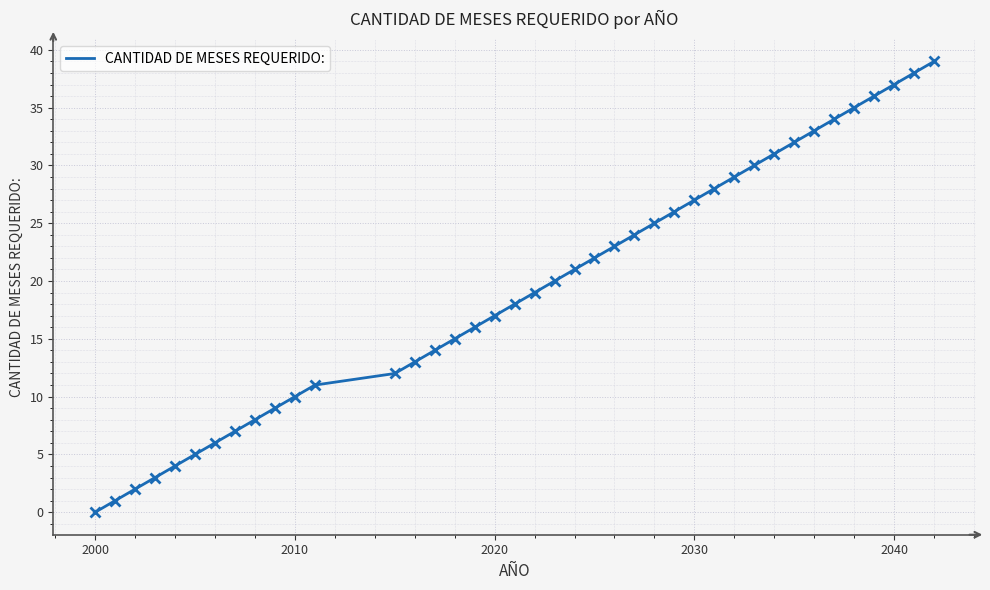

What is the maximum value shown in the chart?

39